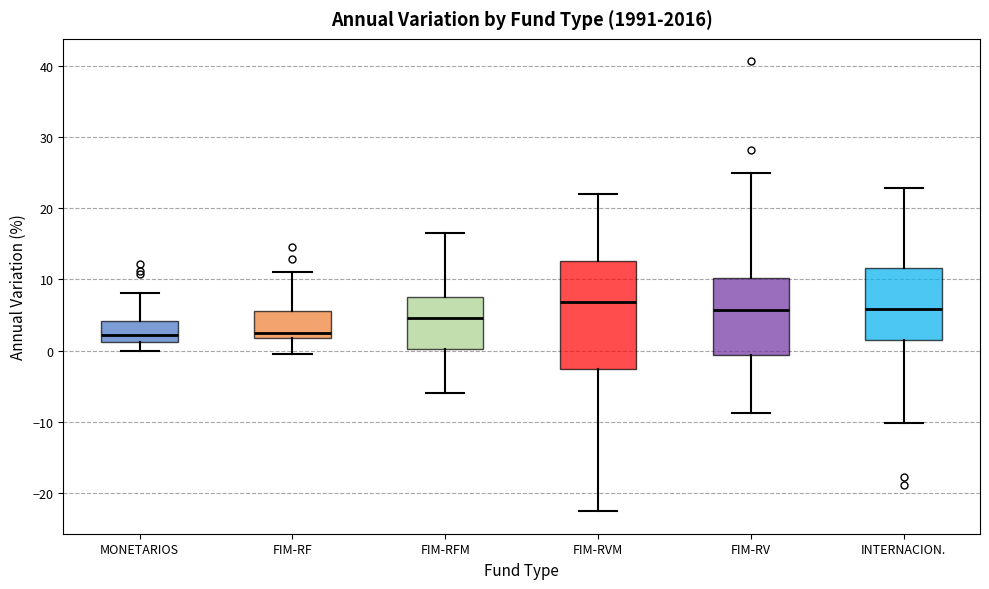

Where does the lower whisker of the box for FIM-RFM end on the y-axis? The values are not printed on the chart, so give them approximately, as read against the axis.

-6